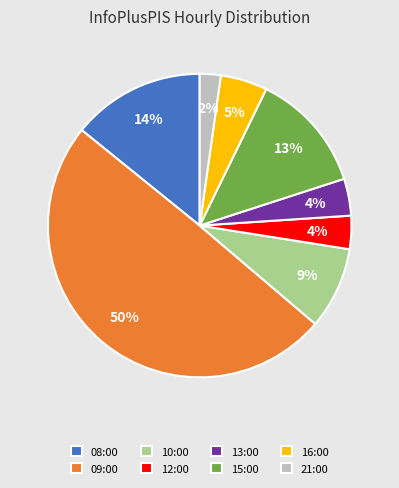

How many segments does this pie chart have?

8